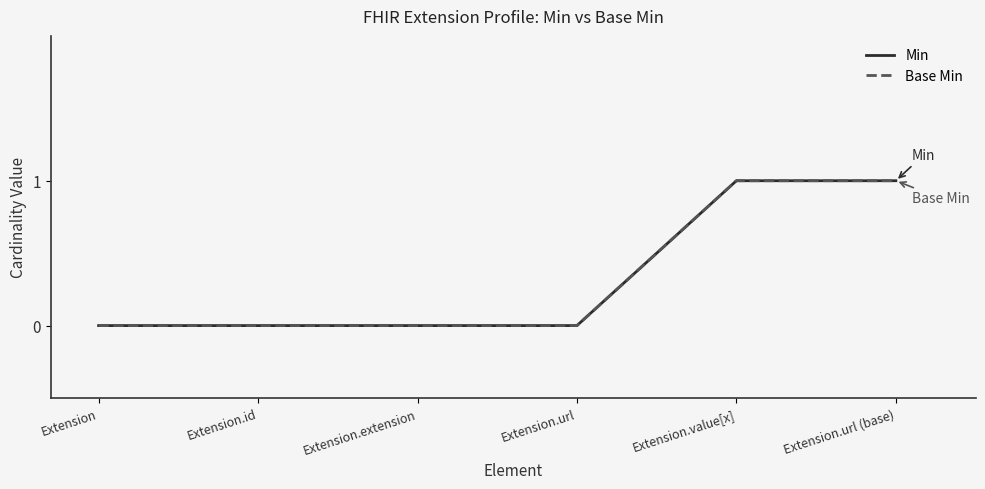

Does the chart have visible grid lines?

No